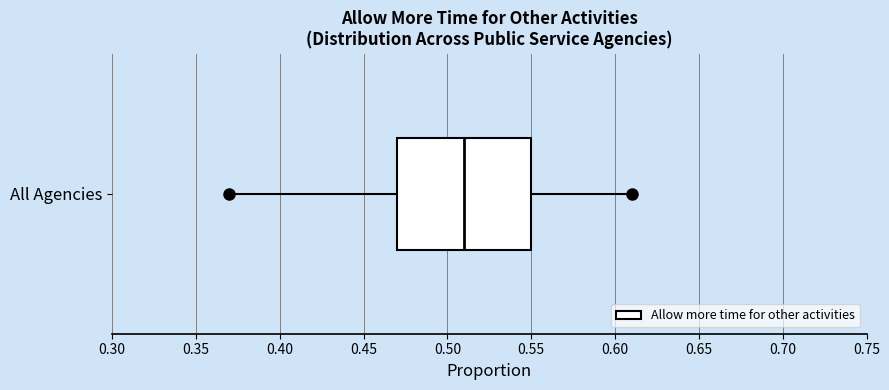

Transcribe this box plot: give where the median line is, the range the box spans, and where the two whiskers end, as read against the x-axis. The values are not printed on the chart, so give them approximately, as read against the axis.

median 0.51, box 0.47 to 0.55, whiskers 0.37 to 0.61